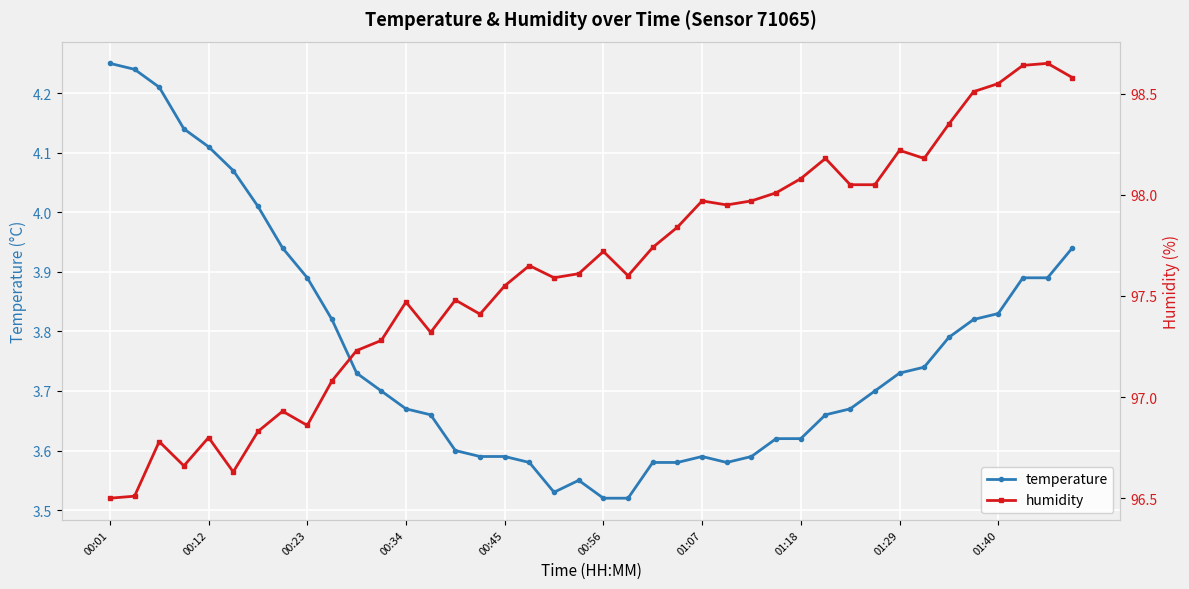

True or false: temperature and humidity intersect in this chart.

False